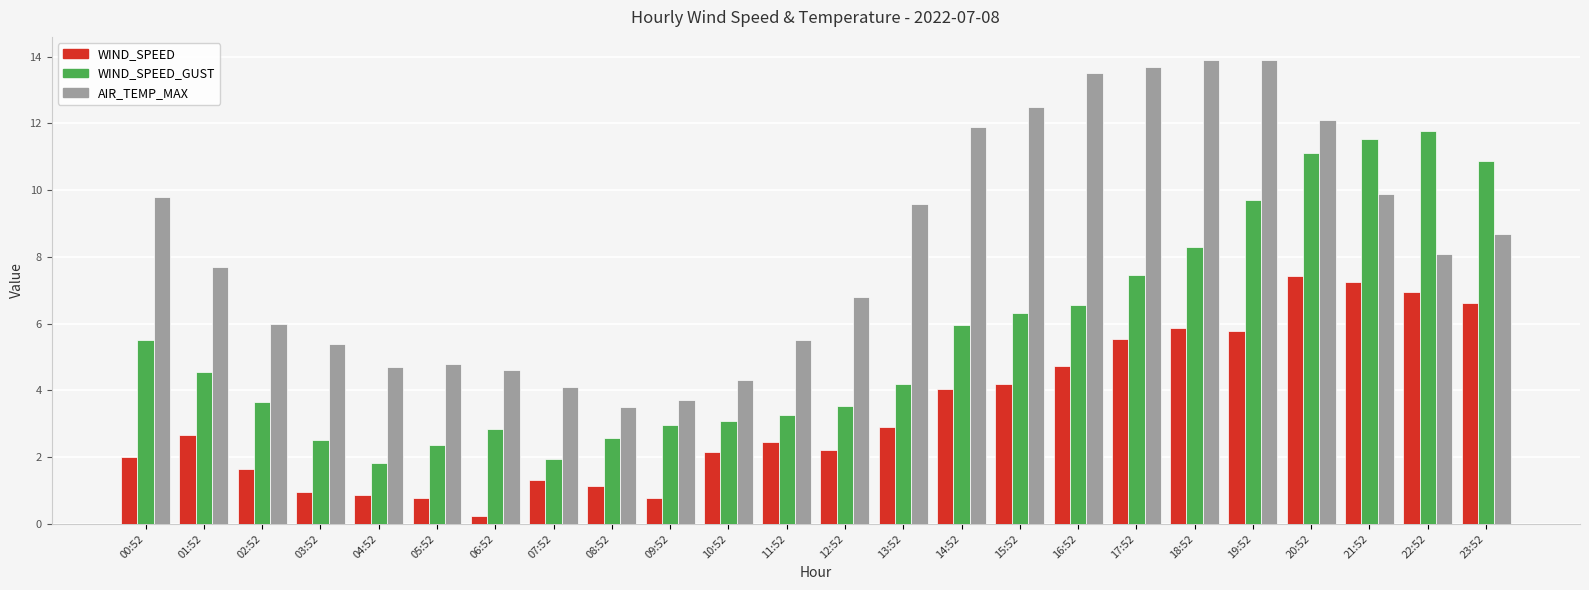

How many distinct data groups are displayed?

3